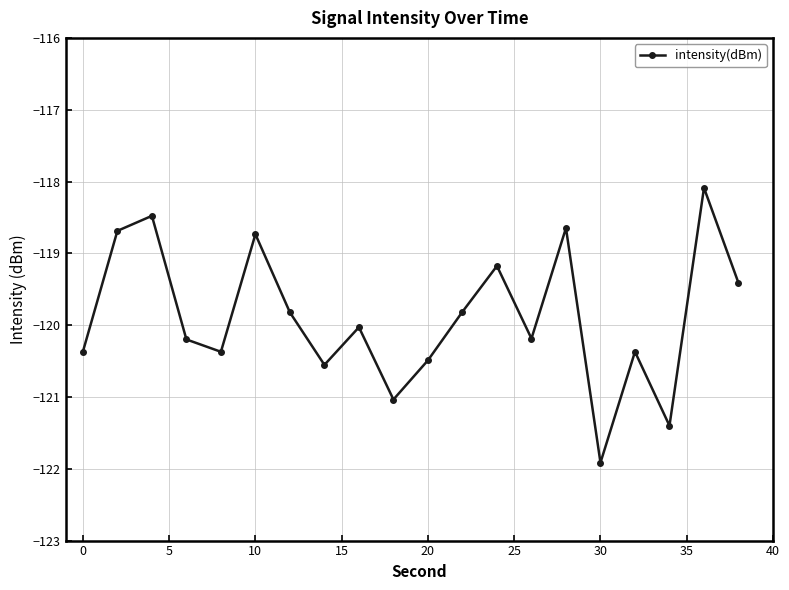

True or false: the data has more than 1 interior local peaks.

True